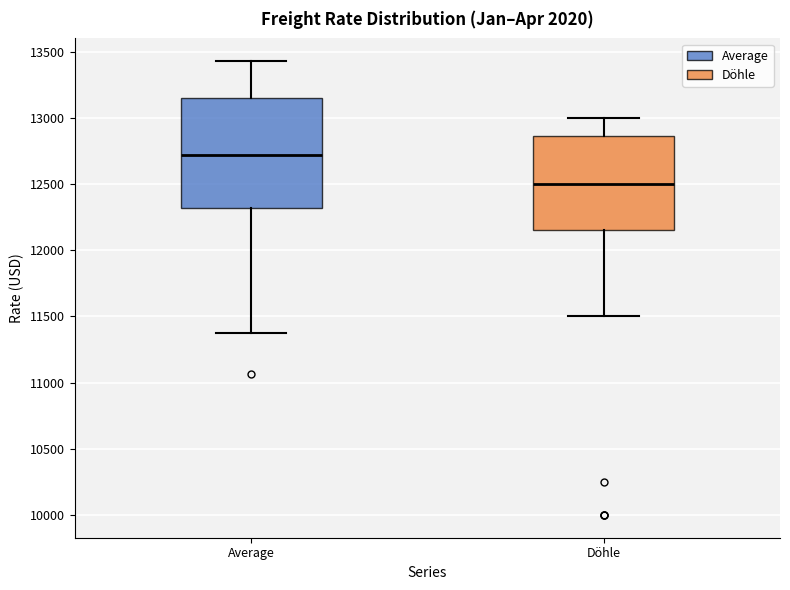

Comparing the boxes themselves (not the whiskers), which one is the tallest?

Average